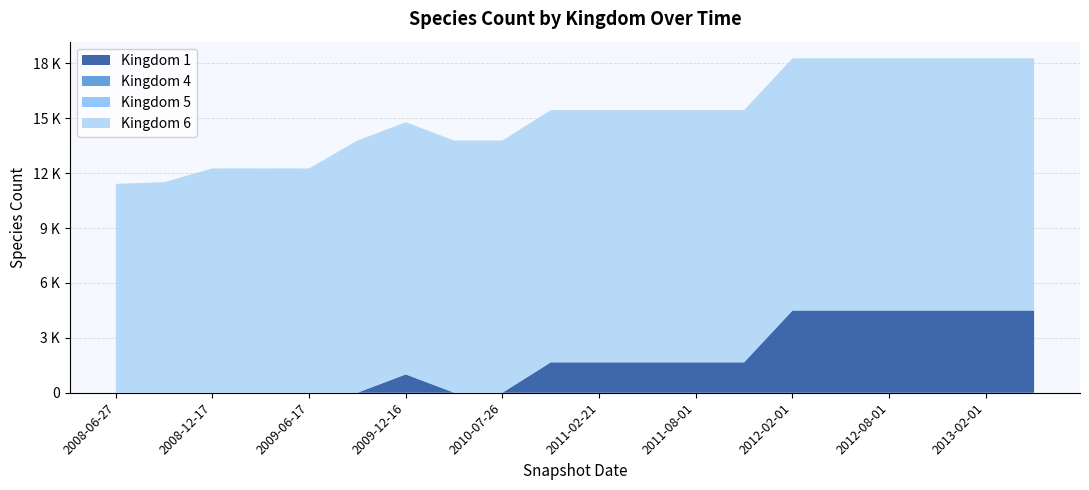

Reading left to right, extract all data points from this chart.

Kingdom 1: 0	0	0	0	0	0	1001	0	0	1659	1659	1659	1659	1659	4489	4489	4489	4489	4489	4489
Kingdom 4: 5	5	5	5	5	5	5	5	5	5	5	5	5	5	5	5	5	5	5	5
Kingdom 5: 4	4	6	6	6	6	6	6	6	6	6	6	6	6	6	6	6	6	6	6
Kingdom 6: 11407	11500	12249	12249	12249	13775	13775	13775	13775	13775	13775	13775	13775	13775	13775	13775	13775	13775	13775	13775